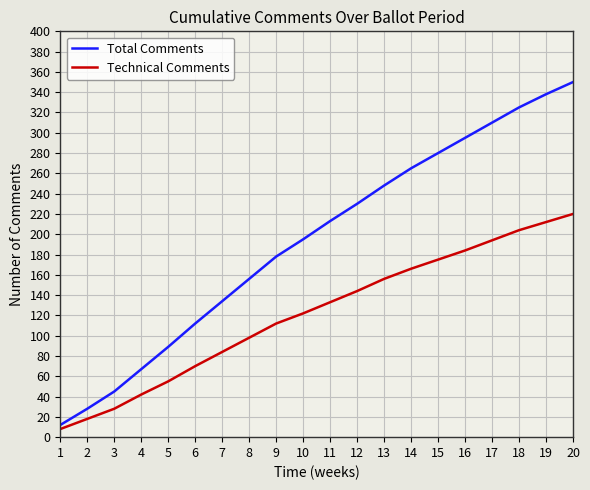

At which label is Total Comments closest to 181?

9